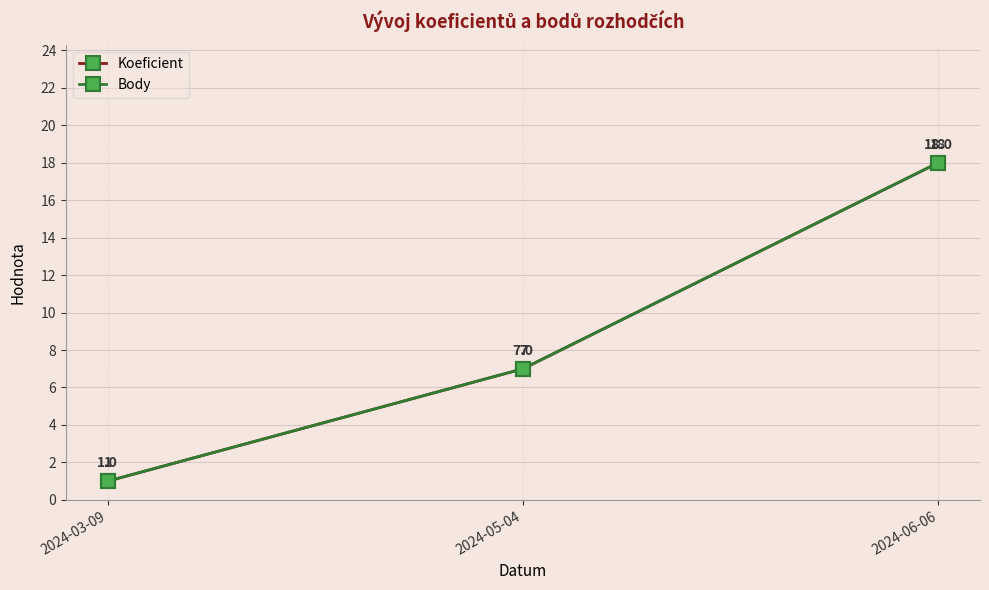

Does the chart have visible grid lines?

Yes